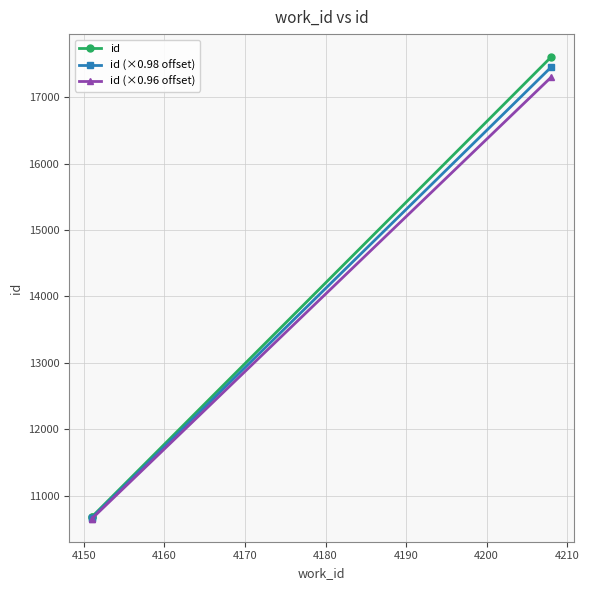

What is the highest value of the id (×0.96 offset) series?

17297.0